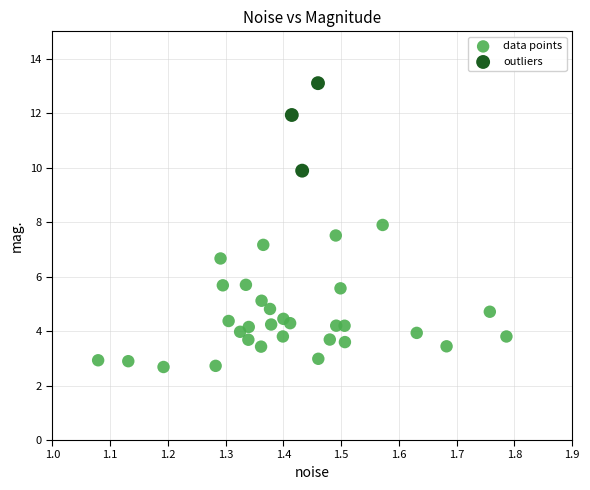

Which series reaches the maximum Y coordinate?

outliers